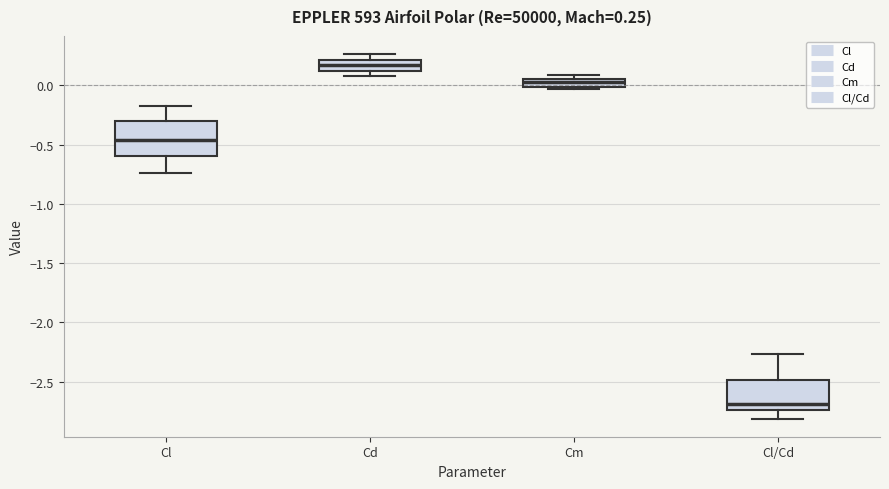

Which box has the highest median line?

Cd